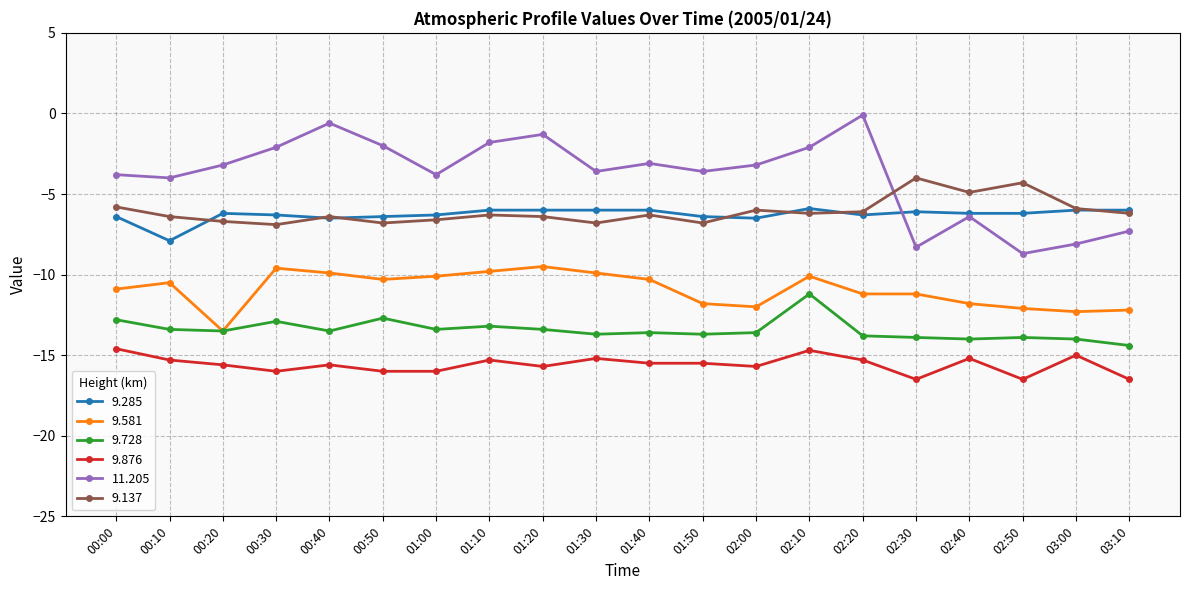

The 9.876 series shows -15.7 at 01:20. True or false?

True